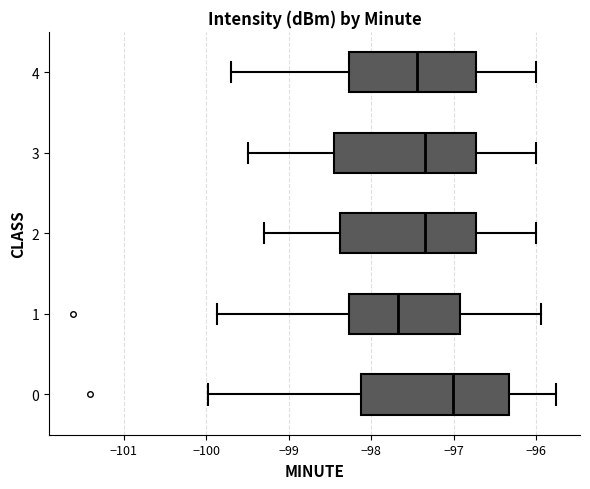

Reading bottom to top, transcribe this box plot: for each box, give where its median line is, the range the box spans, and where its two whiskers end, as read against the x-axis. The values are not printed on the chart, so give them approximately, as read against the axis.

0: median -97.0, box -98.1 to -96.3, whiskers -100.0 to -95.8
1: median -97.7, box -98.3 to -96.9, whiskers -99.9 to -95.9
2: median -97.3, box -98.4 to -96.7, whiskers -99.3 to -96.0
3: median -97.3, box -98.4 to -96.7, whiskers -99.5 to -96.0
4: median -97.4, box -98.3 to -96.7, whiskers -99.7 to -96.0